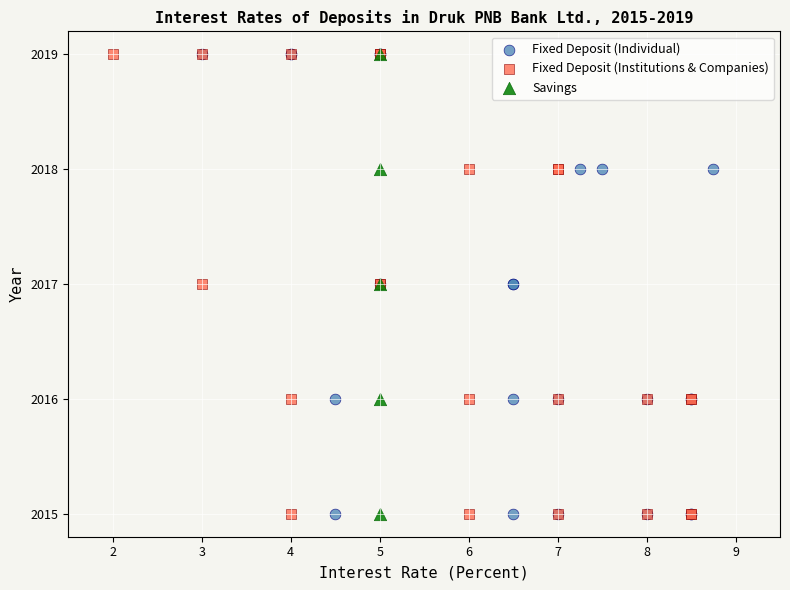

What are all the series names shown in the legend?

Fixed Deposit (Individual), Fixed Deposit (Institutions & Companies), Savings